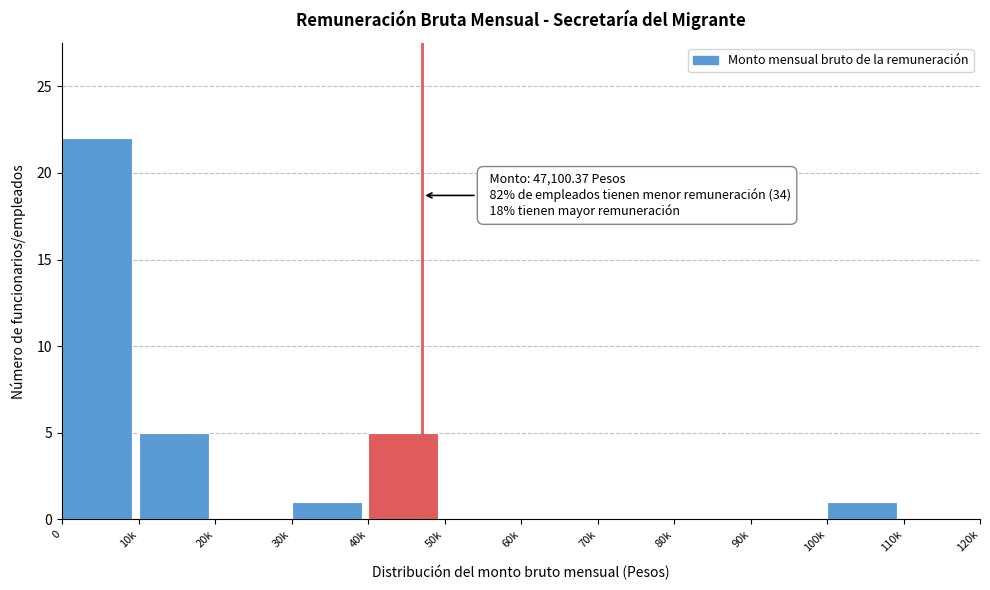

Reading right to left, transcribe all the data shown in this chart.

110k=0	100k=1	90k=0	80k=0	70k=0	60k=0	50k=0	40k=5	30k=1	20k=0	10k=5	0=22